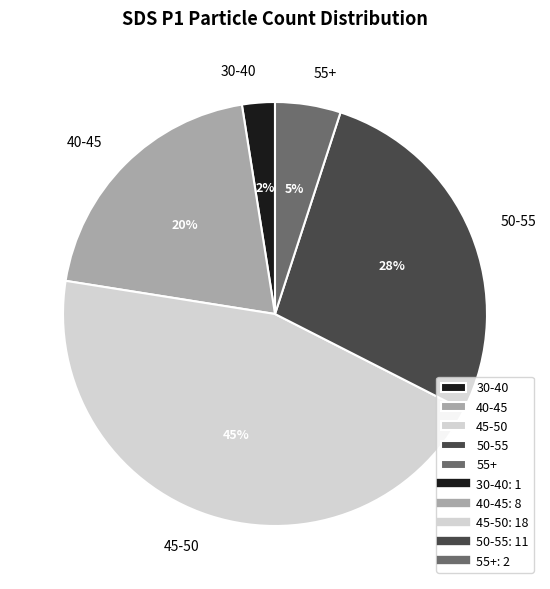

How many slices are in this pie chart?

5